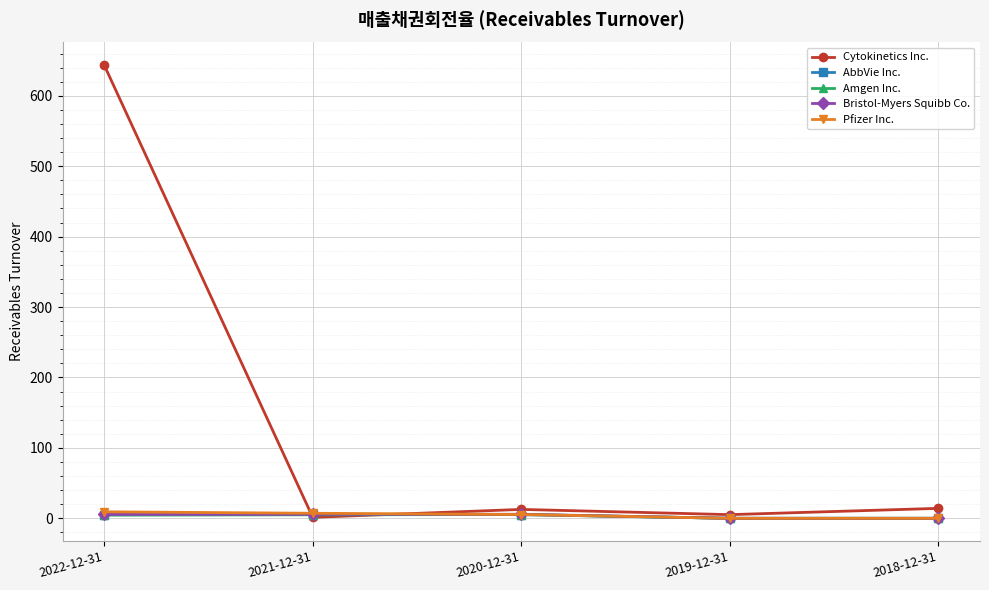

How many categories are shown in the chart?

5